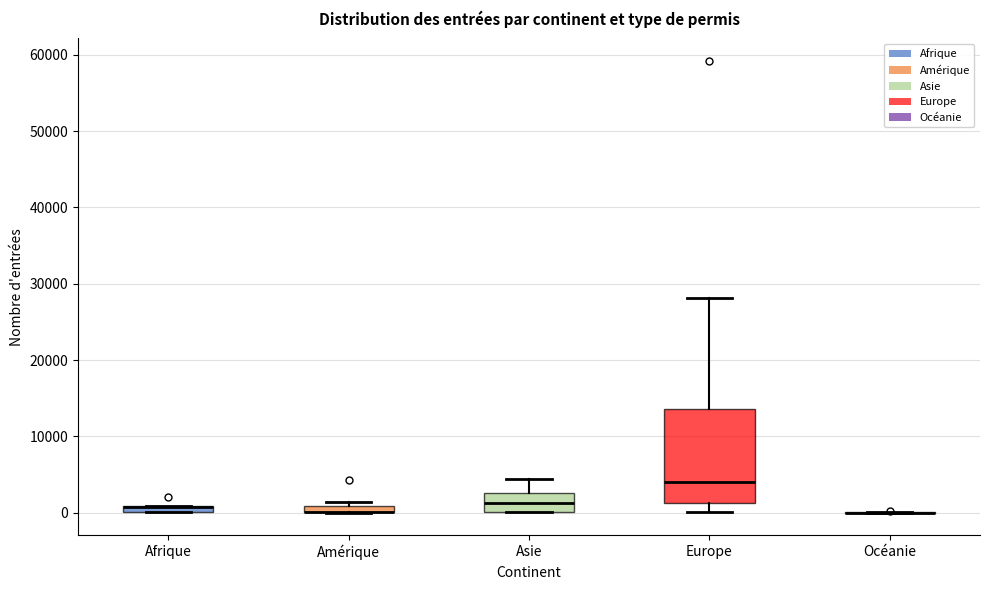

Comparing the boxes themselves (not the whiskers), which one is the tallest?

Europe